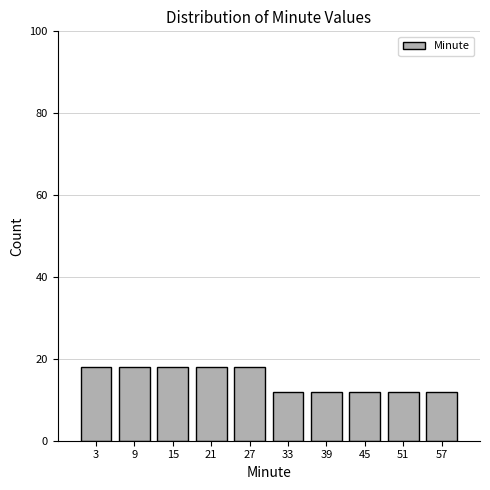

Reading left to right, transcribe this chart: for each bar, give the range it covers on the x-axis and its height. The values are not printed on the chart, so give them approximately, as read against the axis.

0 to 6: 18
6 to 12: 18
12 to 18: 18
18 to 24: 18
24 to 30: 18
30 to 36: 12
36 to 42: 12
42 to 48: 12
48 to 54: 12
54 to 60: 12